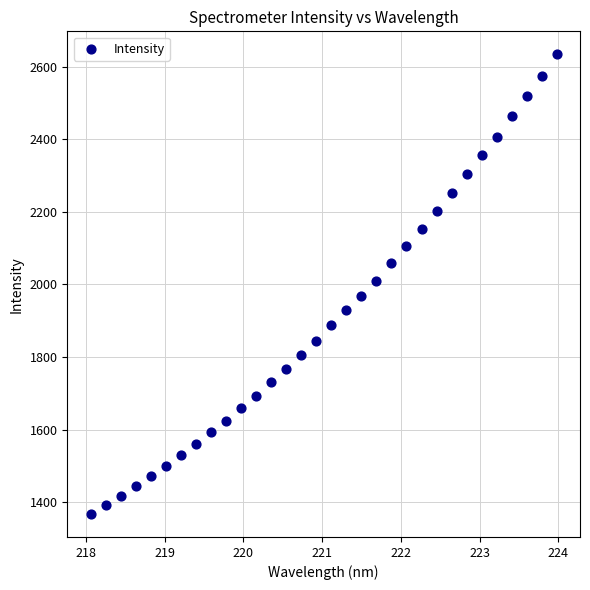

What is the range of X values (max minus min)?

5.9